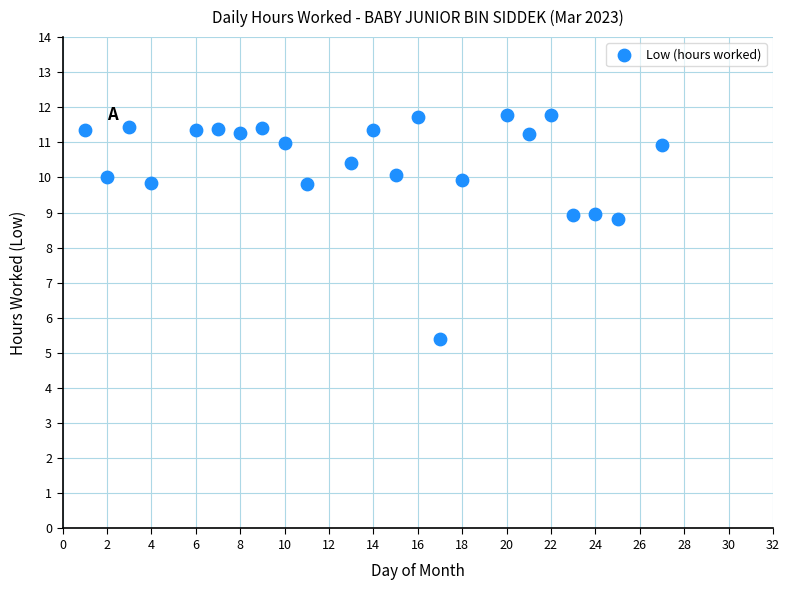

What is the range of Y values (max minus min)?

6.4